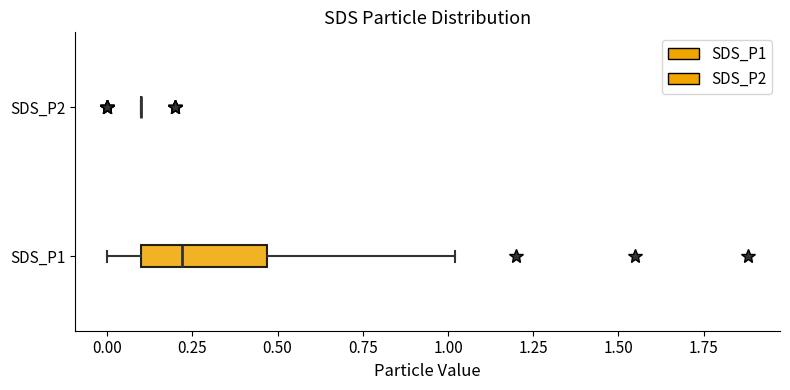

Reading bottom to top, read every box against the x-axis: the position of its median line, the range the box covers, and the ends of its whiskers. The values are not printed on the chart, so give them approximately, as read against the axis.

SDS_P1: median 0.20, box 0.10 to 0.45, whiskers 0.00 to 1.00
SDS_P2: box collapsed to a line at 0.10, whiskers 0.10 to 0.10